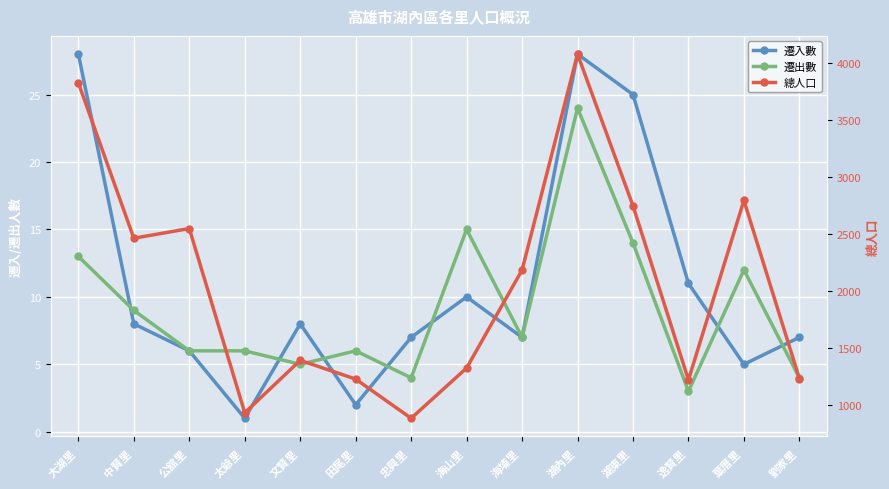

What is the difference between the second highest and minimum values in the 總人口 series?

2936